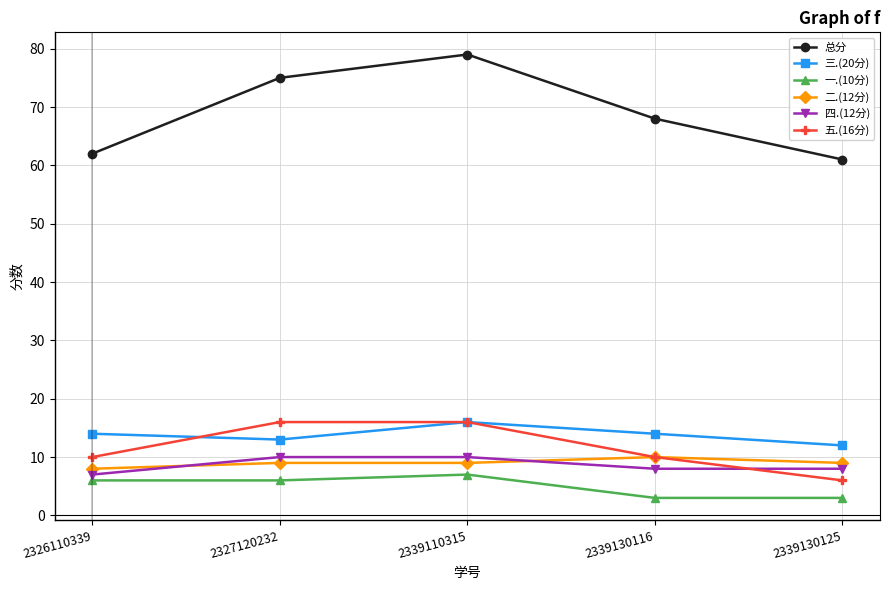

What is the difference between the second highest and second lowest values in the 五.(16分) series?

6